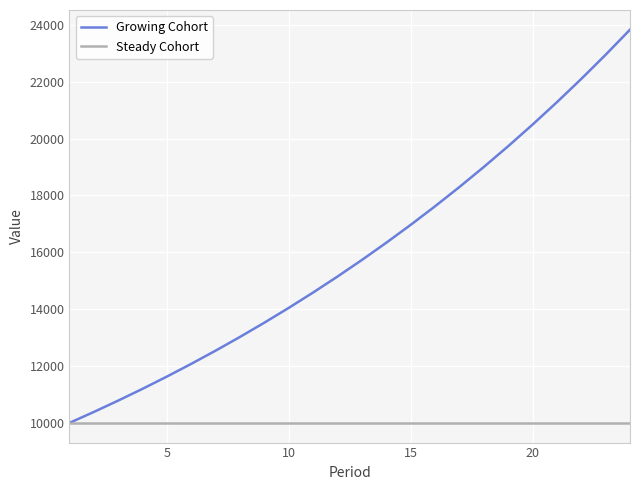

List the series in order of their overall mean, highest first.

Growing Cohort, Steady Cohort